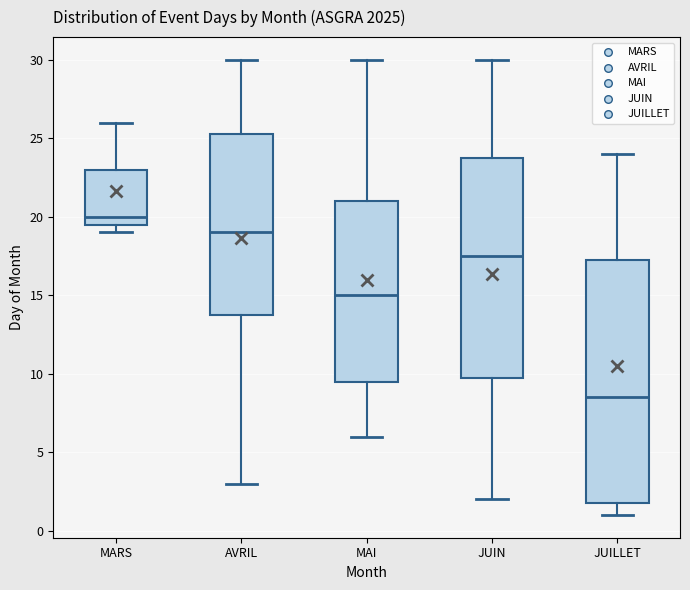

Which box is the tallest, from its lower edge to its upper edge?

JUILLET